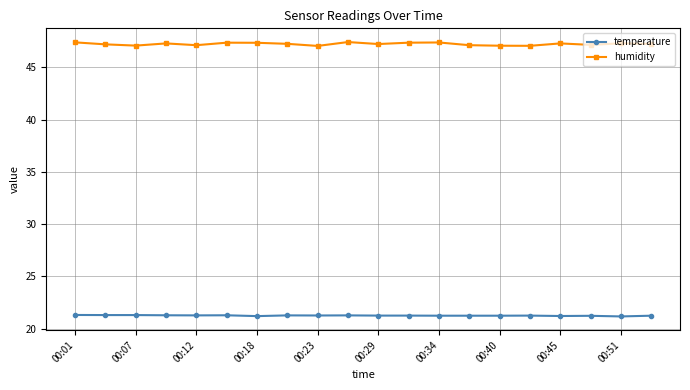

What is the value of the humidity point at the 5th from the left?

47.1